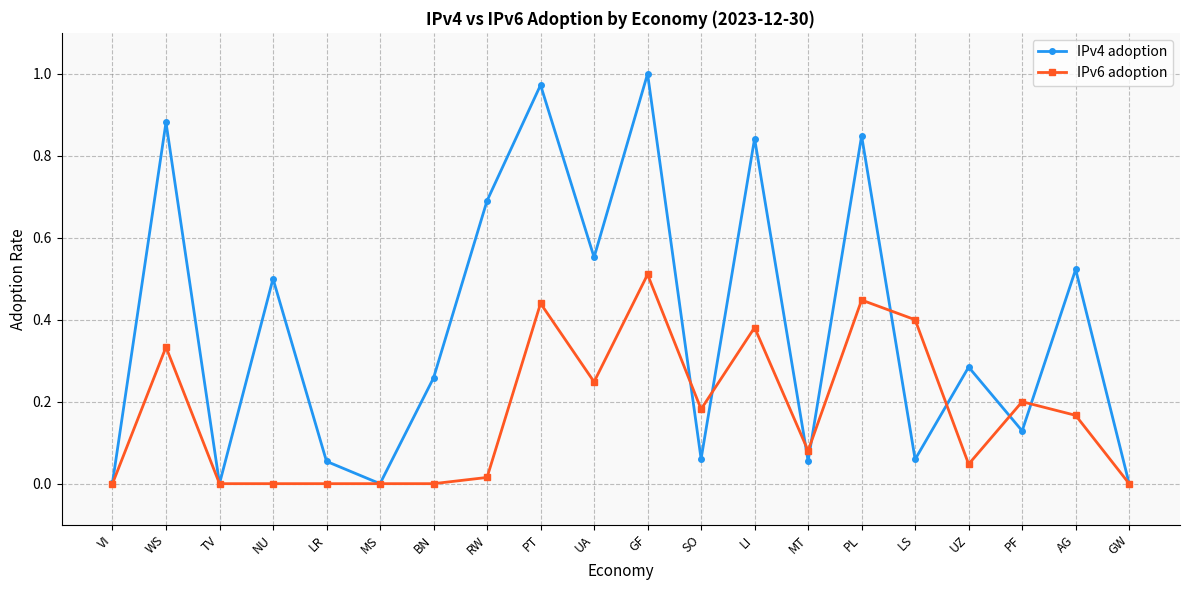

Is the value of IPv4 adoption at BN greater than the value of IPv6 adoption at BN?

Yes